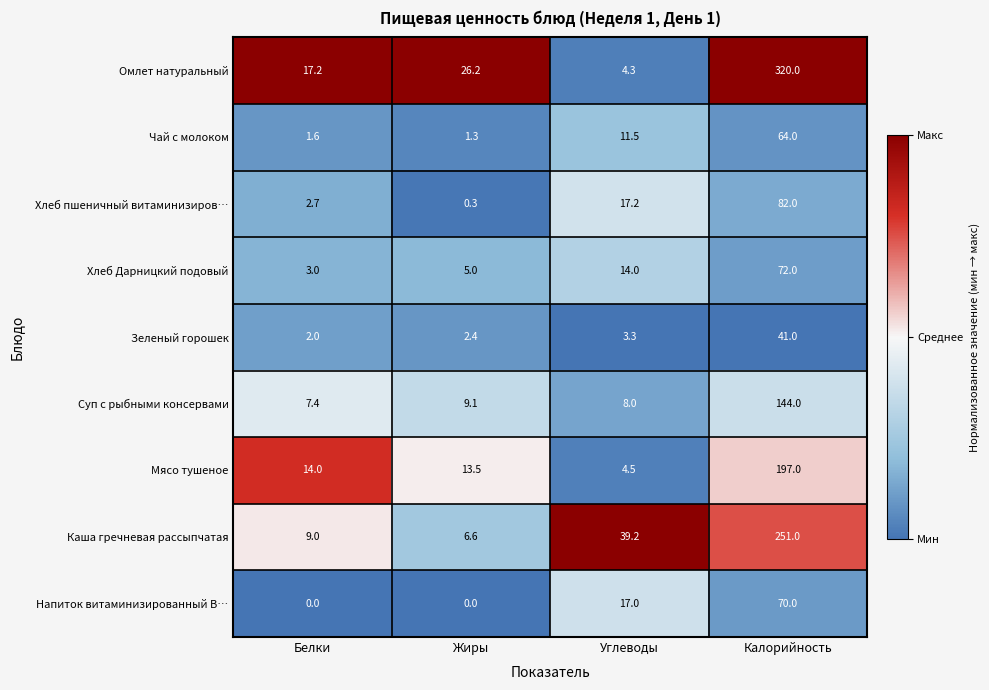

What is the difference between the second highest and second lowest values in the Каша гречневая рассыпчатая series?

30.2